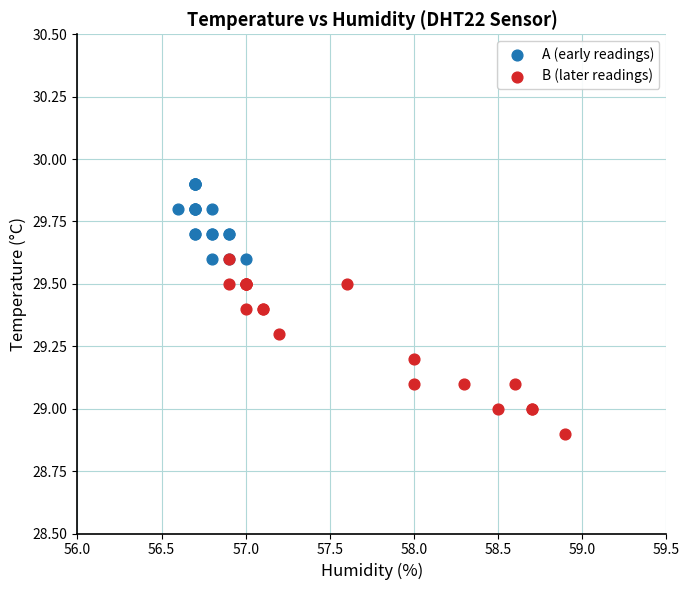

What are all the series names shown in the legend?

A (early readings), B (later readings)